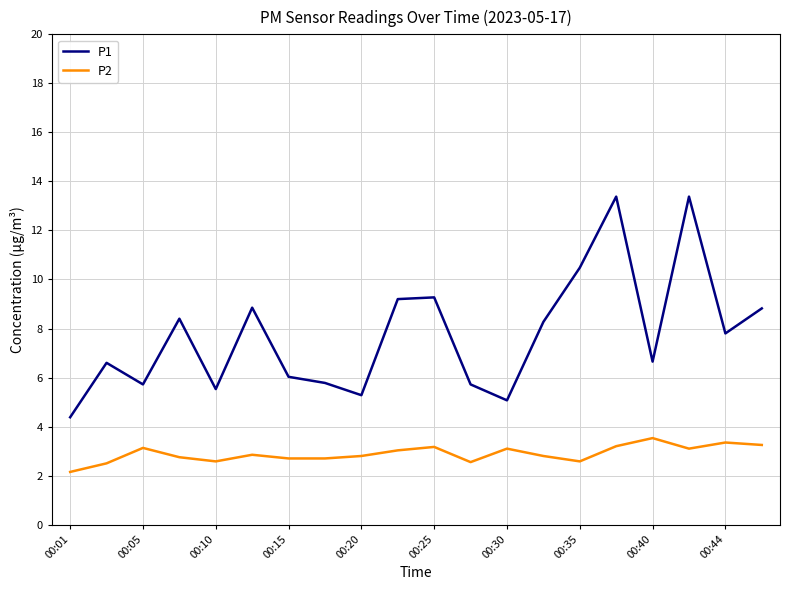

Which series has the largest range (max minus min)?

P1